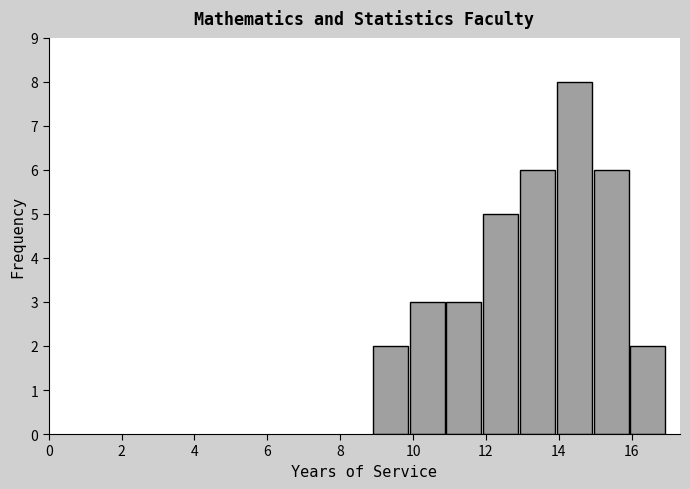

Over which range of the x-axis is the bar tallest?

14.0 to 15.0